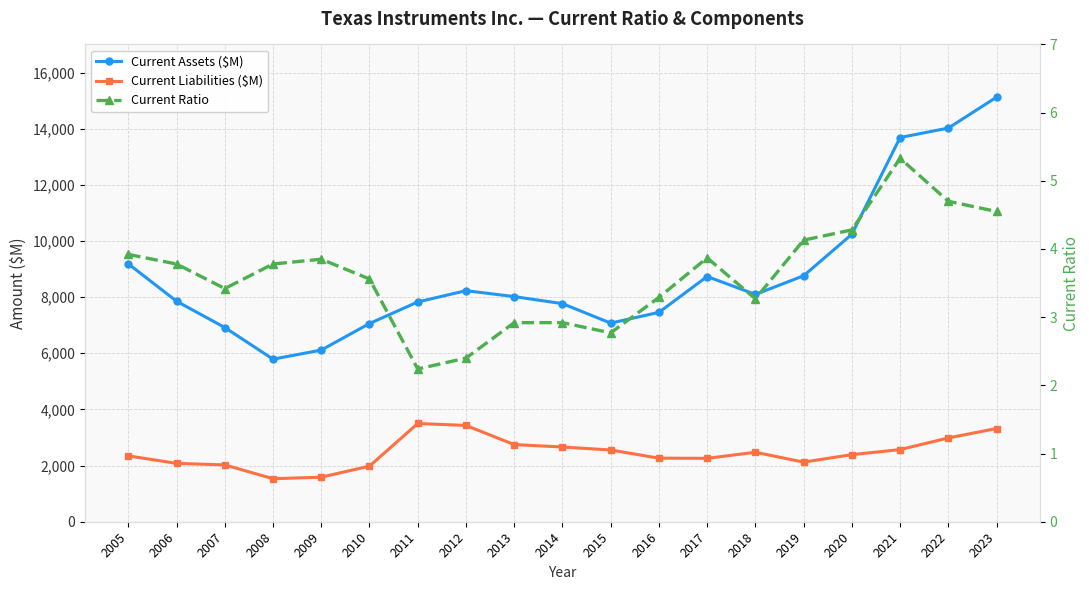

What is the total value across all series at 2022?

17010.7